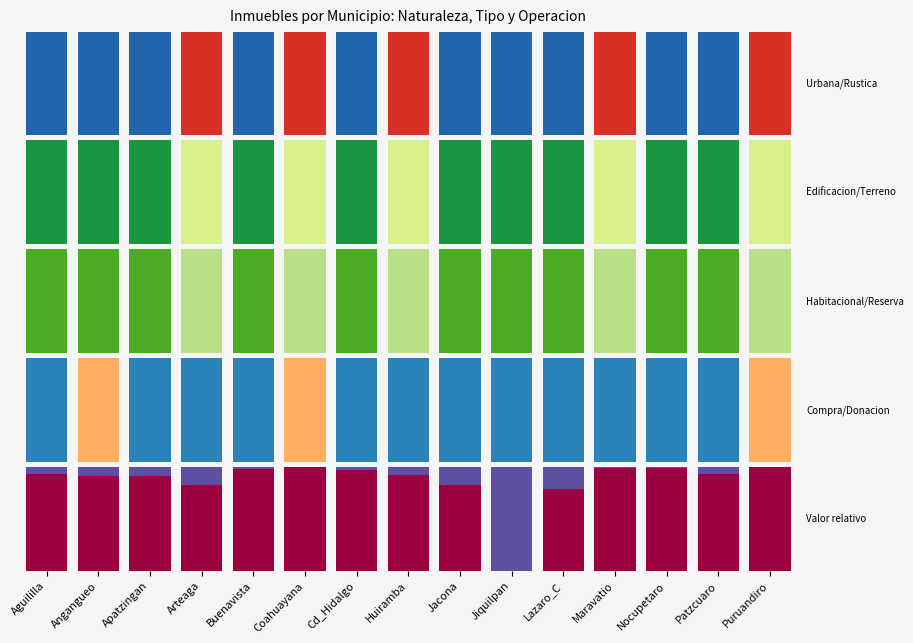

The Urbana/Rustica series shows 1.0 at Apatzingan. True or false?

True